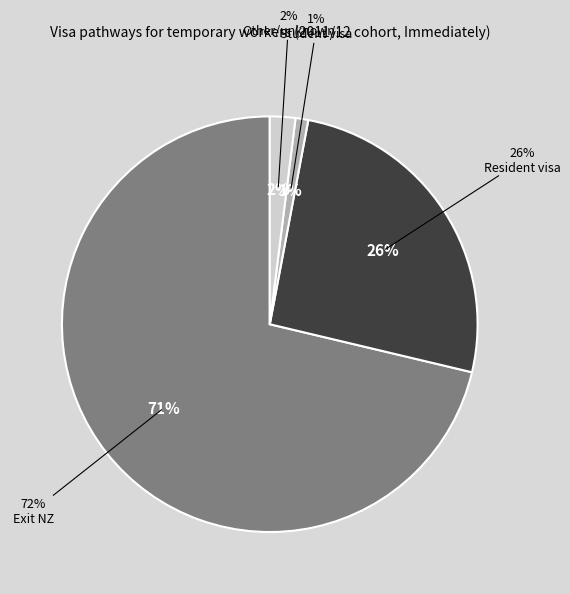

To the nearest percent, what is the average slice percentage?

25%